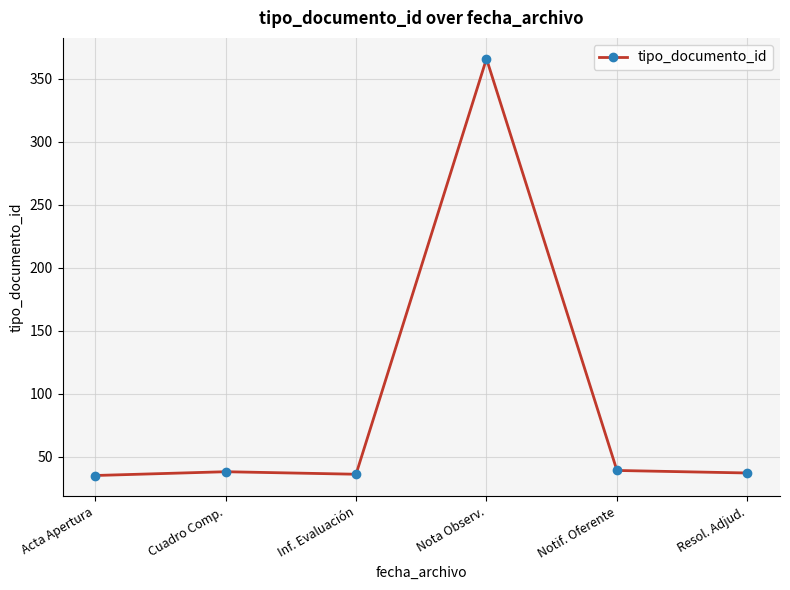

What is the label of the 2nd point from the left?

Cuadro Comp.